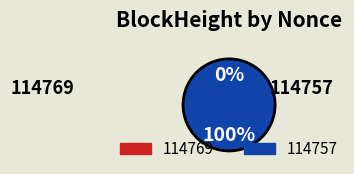

Rank the categories by value from highest to lowest.

114757, 114769